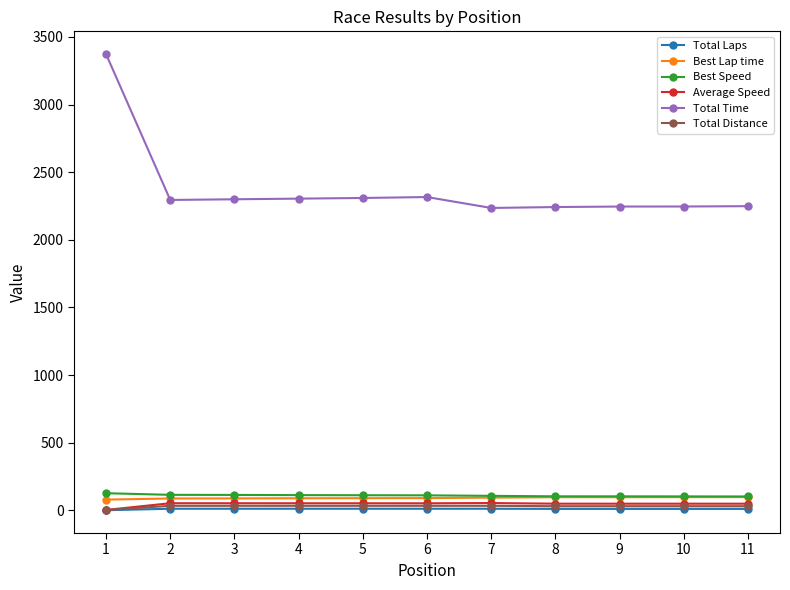

How many series are shown in this chart?

6